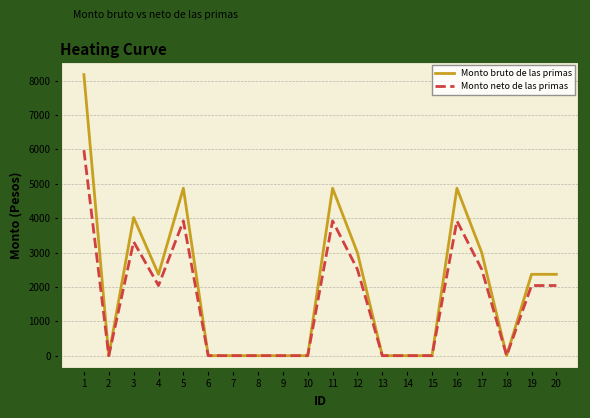

The value of Monto bruto de las primas at 19 is 3636.6. True or false?

False